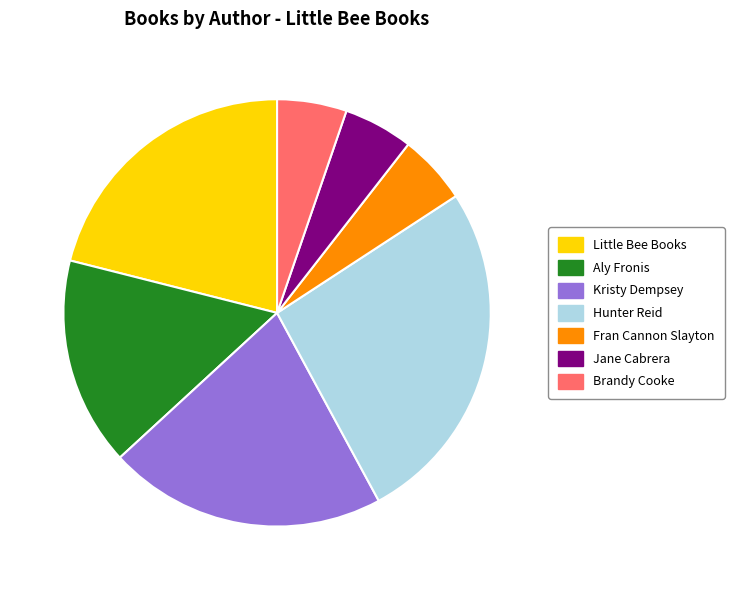

Count the number of slices in the pie.

7